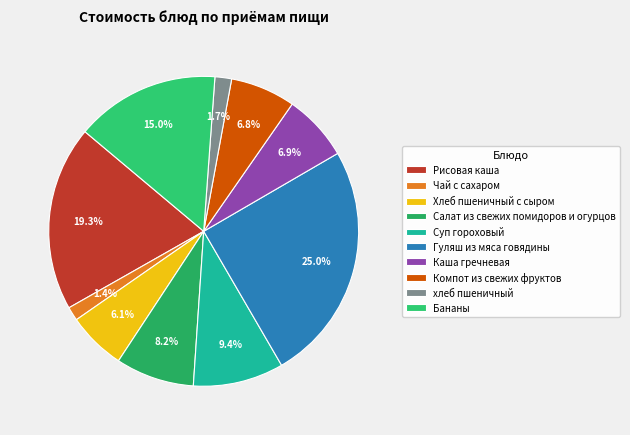

True or false: Хлеб пшеничный с сыром accounts for 6% of the total.

True